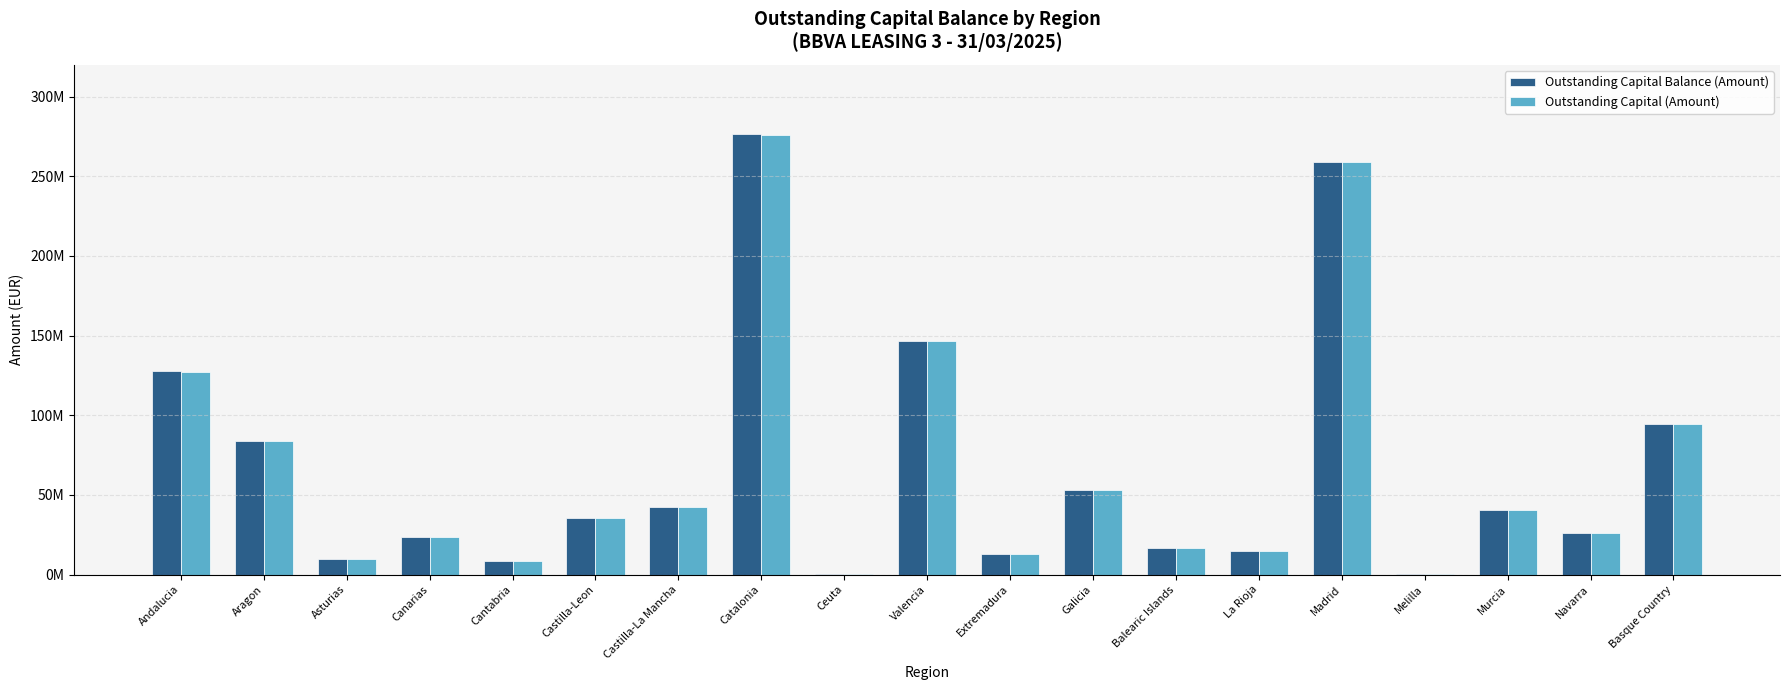

Reading left to right, extract all data points from this chart.

Outstanding Capital Balance (Amount): Andalucia=127639303.8	Aragon=83651621.3	Asturias=9542977.2	Canarias=23539779.2	Cantabria=8593280.4	Castilla-Leon=35743161.8	Castilla-La Mancha=42469843.1	Catalonia=276425736.4	Ceuta=354567.8	Valencia=146868147.5	Extremadura=13053335.1	Galicia=53125364.9	Balearic Islands=16722667.2	La Rioja=14735514.1	Madrid=259259101.3	Melilla=401501.6	Murcia=40707960.5	Navarra=25816730.0	Basque Country=94444856.5
Outstanding Capital (Amount): Andalucia=127334361.0	Aragon=83519923.9	Asturias=9540982.5	Canarias=23536292.0	Cantabria=8544787.7	Castilla-Leon=35673900.9	Castilla-La Mancha=42434247.2	Catalonia=276085492.5	Ceuta=352637.6	Valencia=146677407.3	Extremadura=13028298.2	Galicia=53107143.2	Balearic Islands=16720055.8	La Rioja=14735514.1	Madrid=258754240.6	Melilla=401501.6	Murcia=40698861.2	Navarra=25779710.8	Basque Country=94234485.5